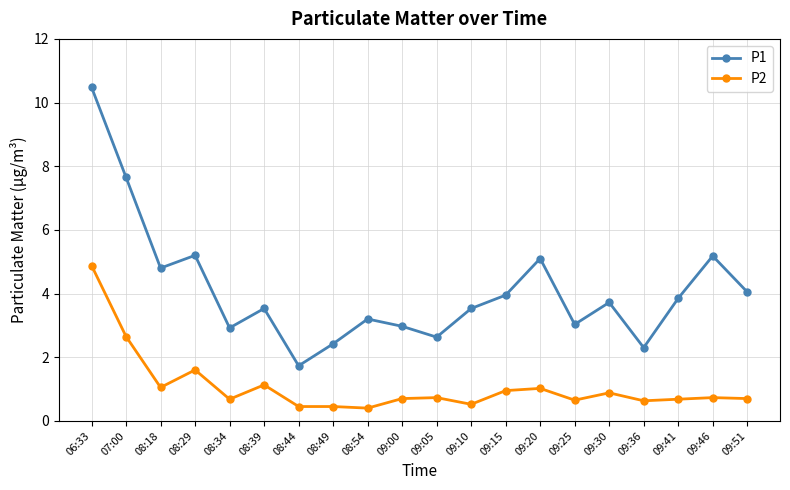

What is the difference between the second highest and second lowest values in the P2 series?

2.2